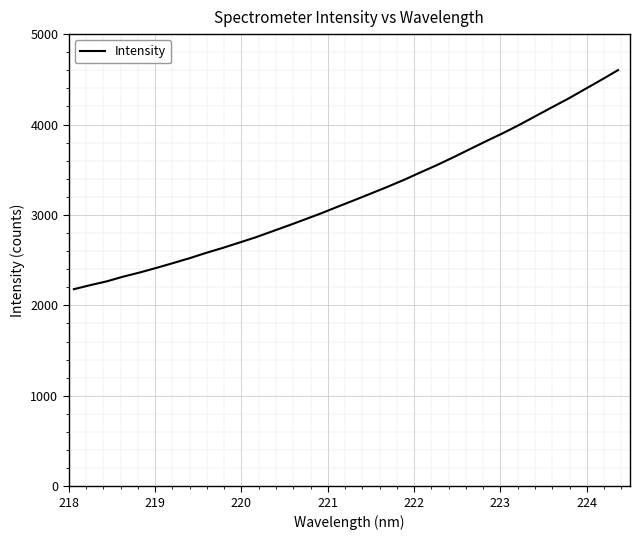

What is the smallest value displayed?

2179.3